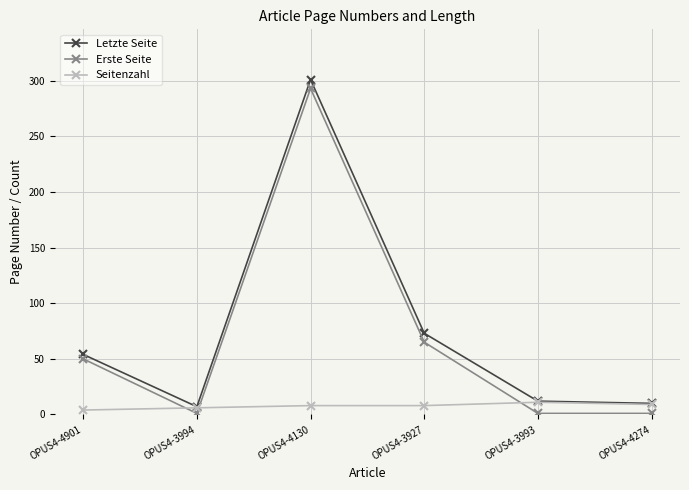

How many data points in Letzte Seite are less than 54?

3